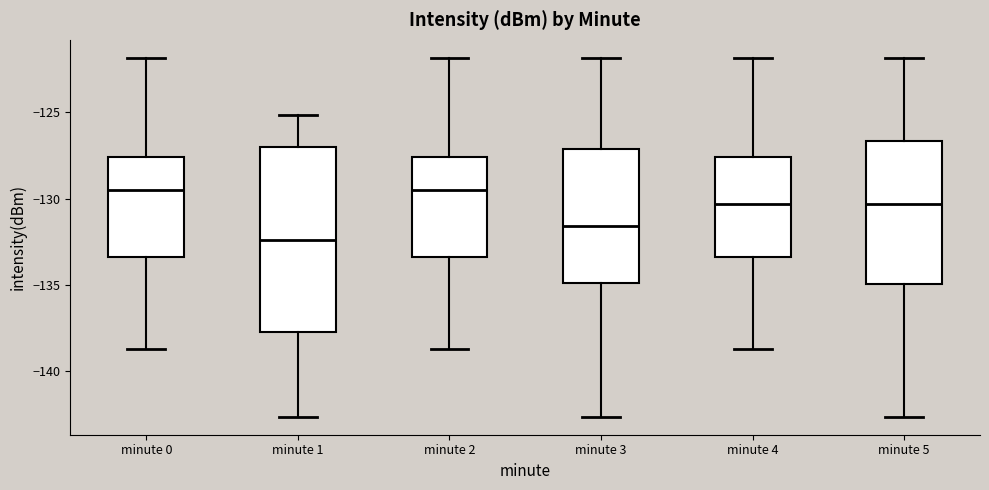

Reading left to right, transcribe this box plot: for each box, give where its median line is, the range the box spans, and where its two whiskers end, as read against the y-axis. The values are not printed on the chart, so give them approximately, as read against the axis.

minute 0: median -129.5, box -133.5 to -127.5, whiskers -138.5 to -122.0
minute 1: median -132.5, box -138.0 to -127.0, whiskers -142.5 to -125.0
minute 2: median -129.5, box -133.5 to -127.5, whiskers -138.5 to -122.0
minute 3: median -131.5, box -135.0 to -127.0, whiskers -142.5 to -122.0
minute 4: median -130.5, box -133.5 to -127.5, whiskers -138.5 to -122.0
minute 5: median -130.5, box -135.0 to -126.5, whiskers -142.5 to -122.0